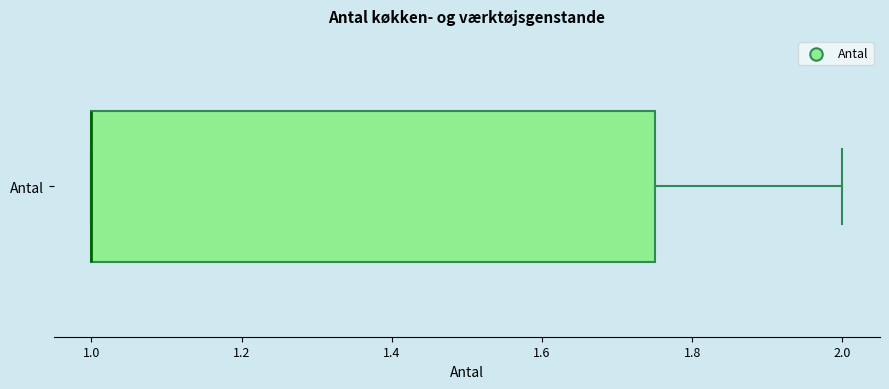

Where does the right whisker of the box for Antal end on the x-axis? The values are not printed on the chart, so give them approximately, as read against the axis.

2.00